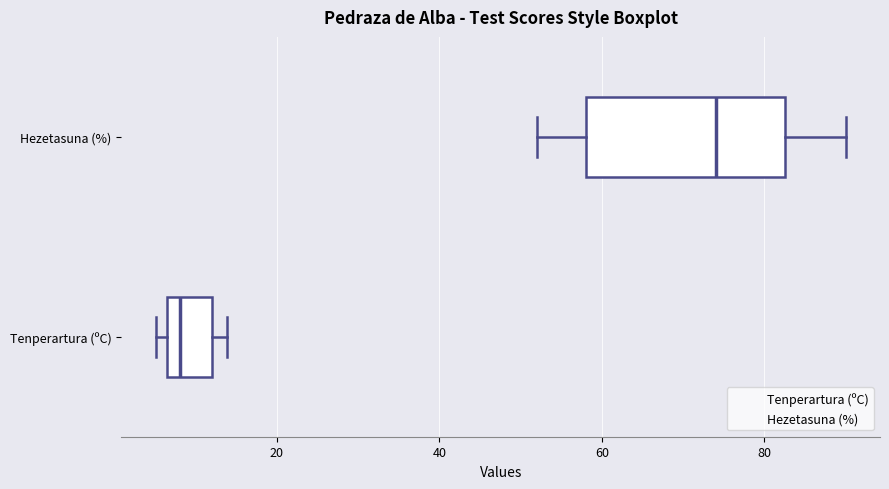

Reading bottom to top, transcribe this box plot: for each box, give where its median line is, the range the box spans, and where its two whiskers end, as read against the x-axis. The values are not printed on the chart, so give them approximately, as read against the axis.

Tenperartura (ºC): median 8, box 6 to 12, whiskers 6 (just left of the box's left edge) to 14
Hezetasuna (%): median 74, box 58 to 82, whiskers 52 to 90